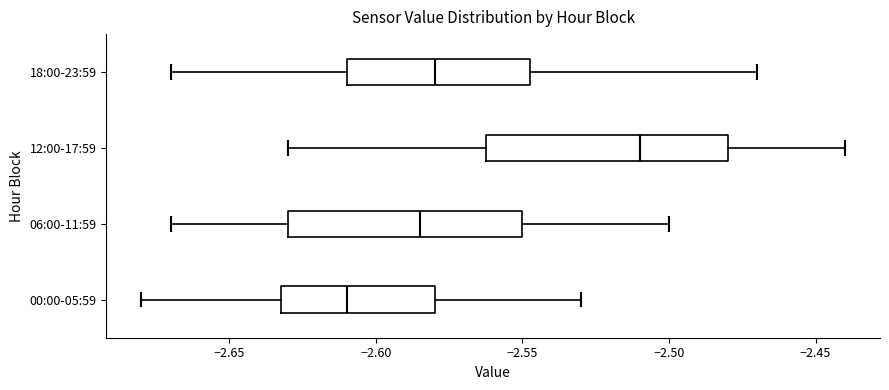

Which box's median line is the furthest to the left?

00:00-05:59